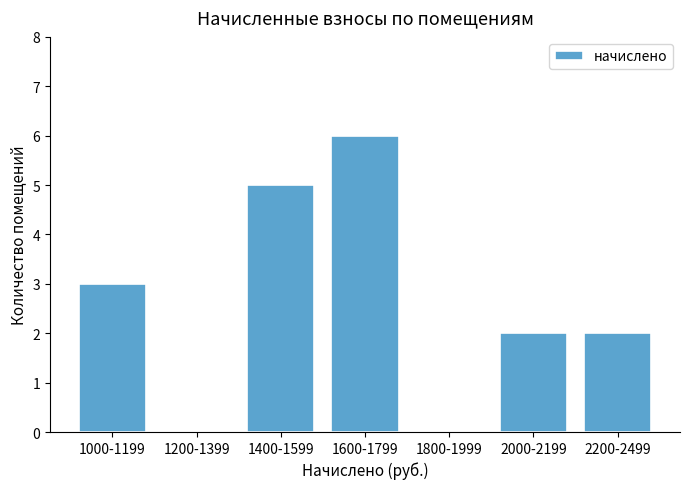

Reading left to right, extract all data points from this chart.

1000-1199=3	1200-1399=0	1400-1599=5	1600-1799=6	1800-1999=0	2000-2199=2	2200-2499=2